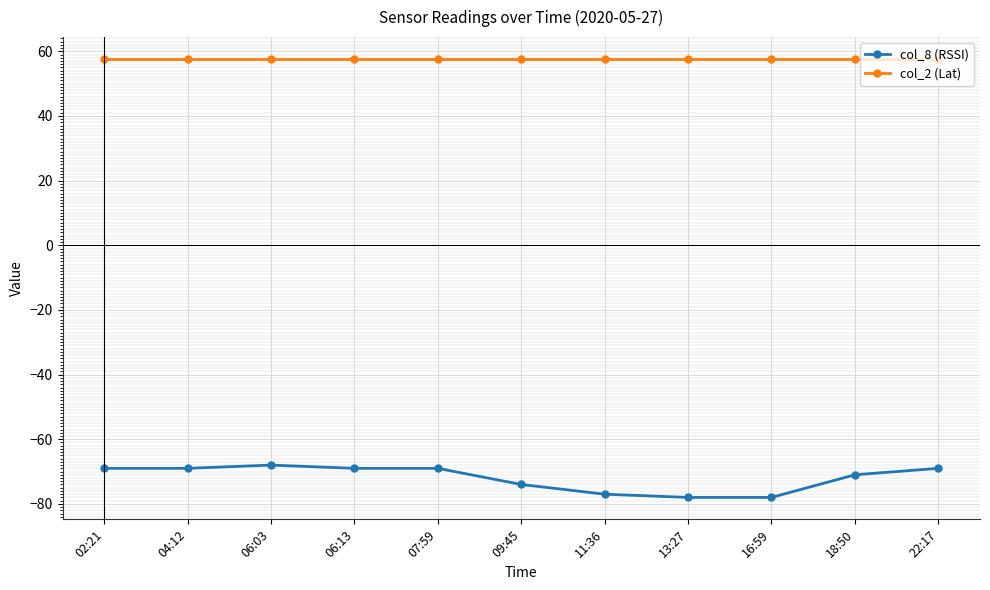

What is the highest value of the col_8 (RSSI) series?

-68.0